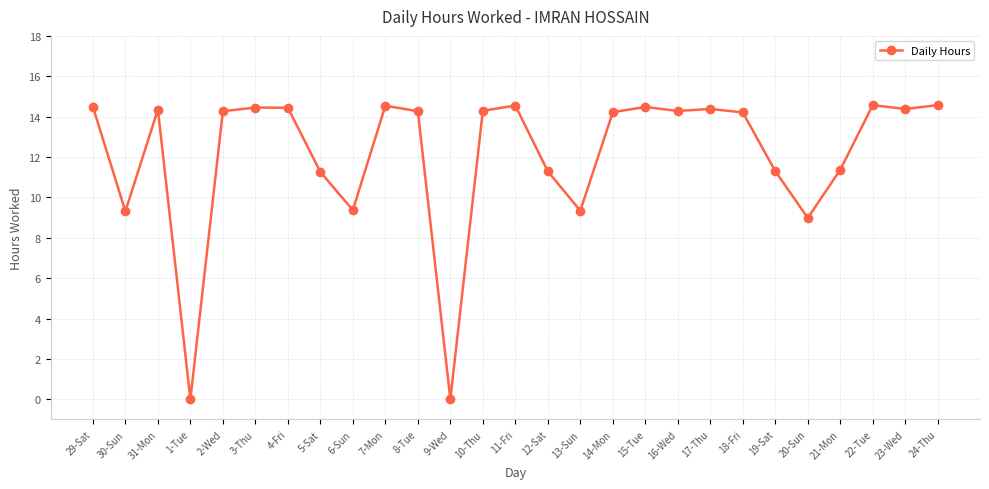

True or false: the data has more than 2 interior local peaks.

True